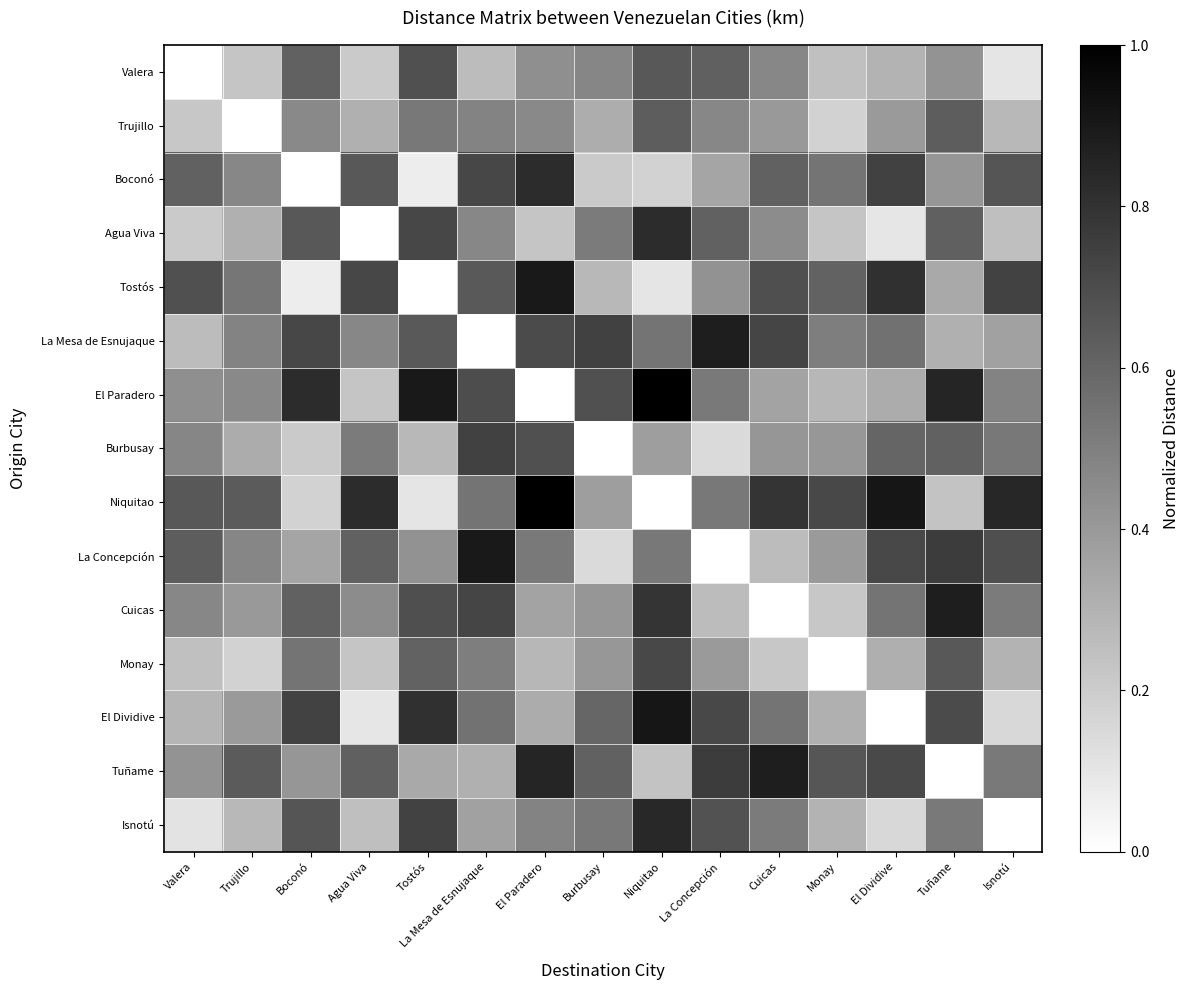

At how many categories does at least one series exceed 0?

15